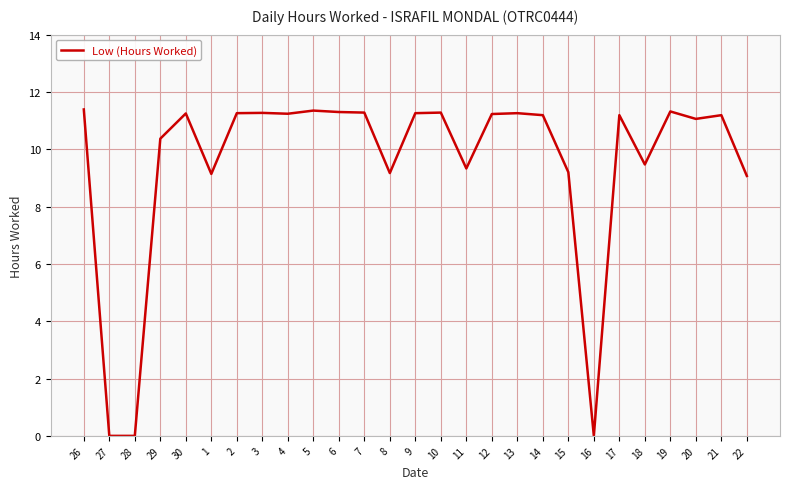

The value at 29 is 15.5. True or false?

False